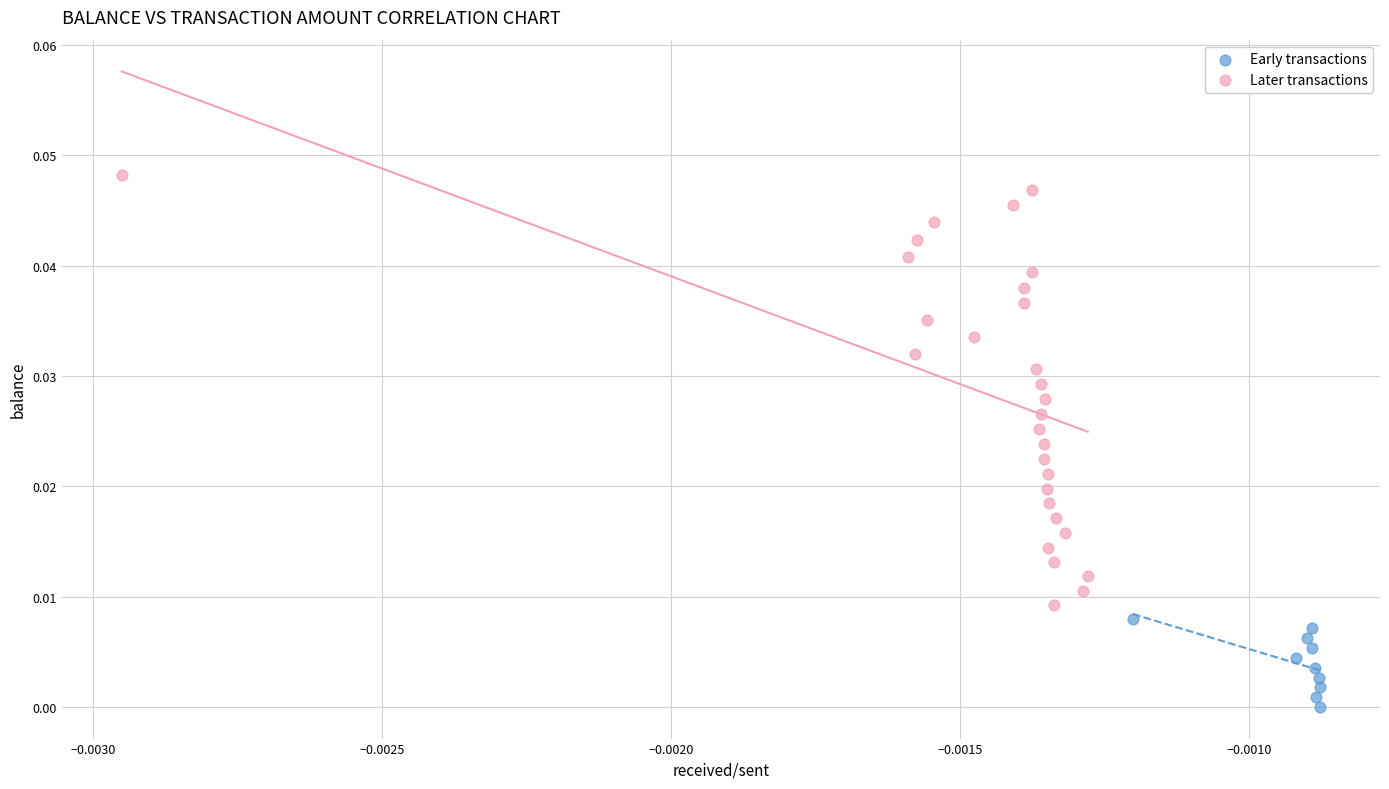

What are all the series names shown in the legend?

Early transactions, Later transactions